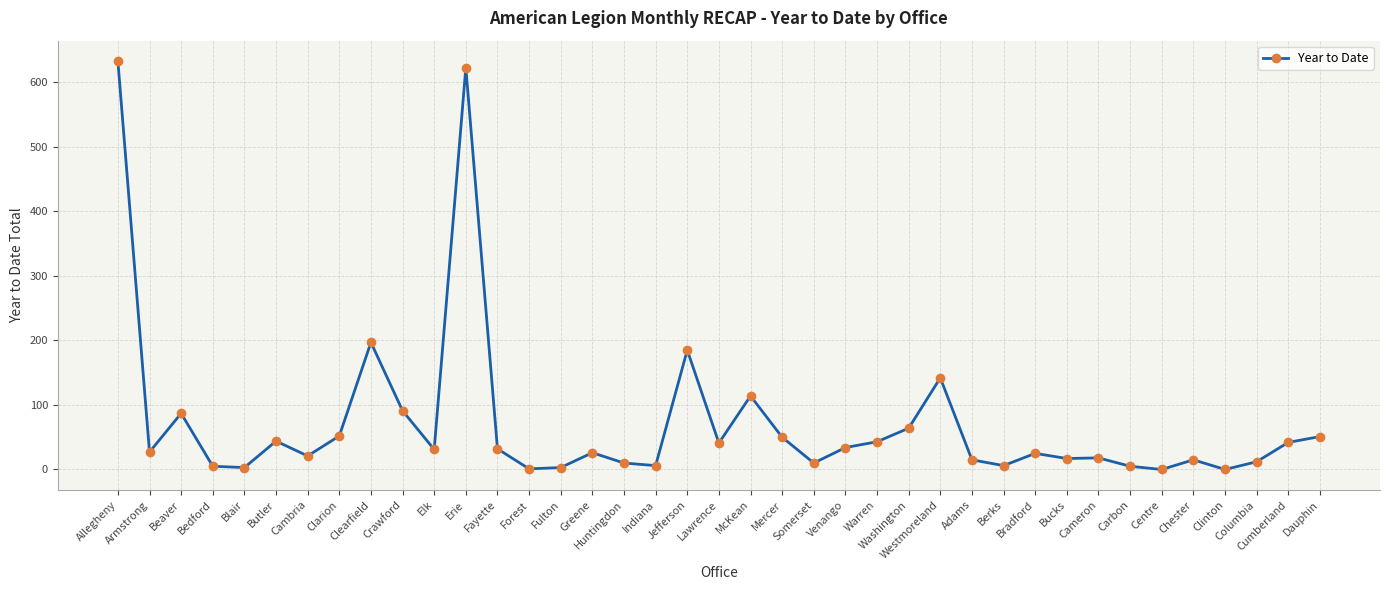

What is the sum of all values?

2781